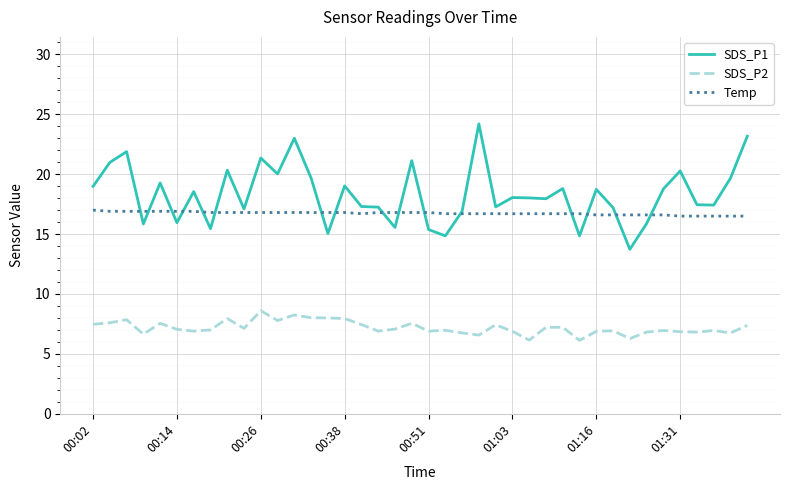

List the series in order of their peak value, lowest first.

SDS_P2, Temp, SDS_P1